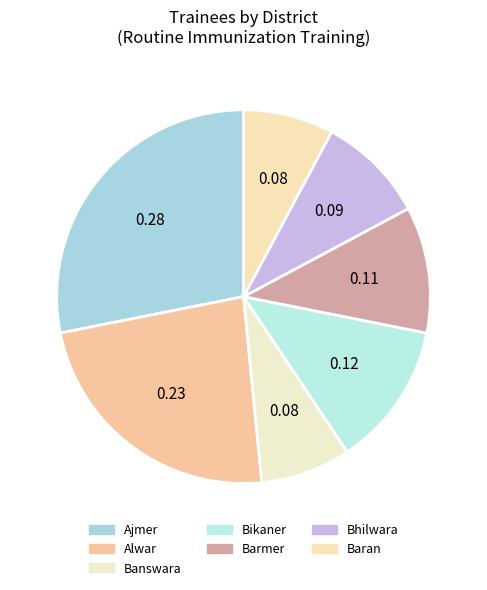

What is the ratio of the value at Bhilwara to the value at Barmer?

0.9